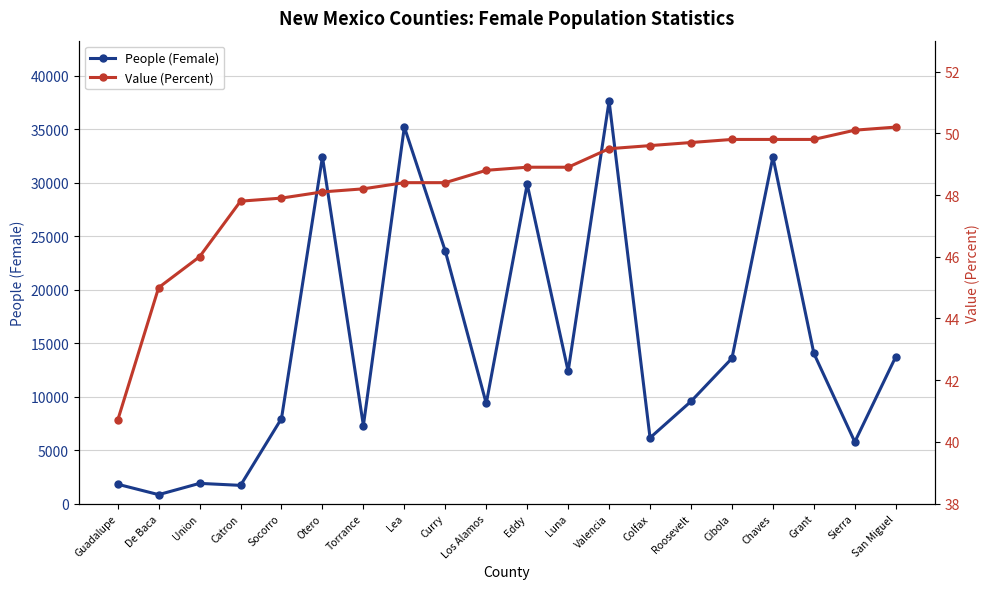

What are all the series names shown in the legend?

People (Female), Value (Percent)